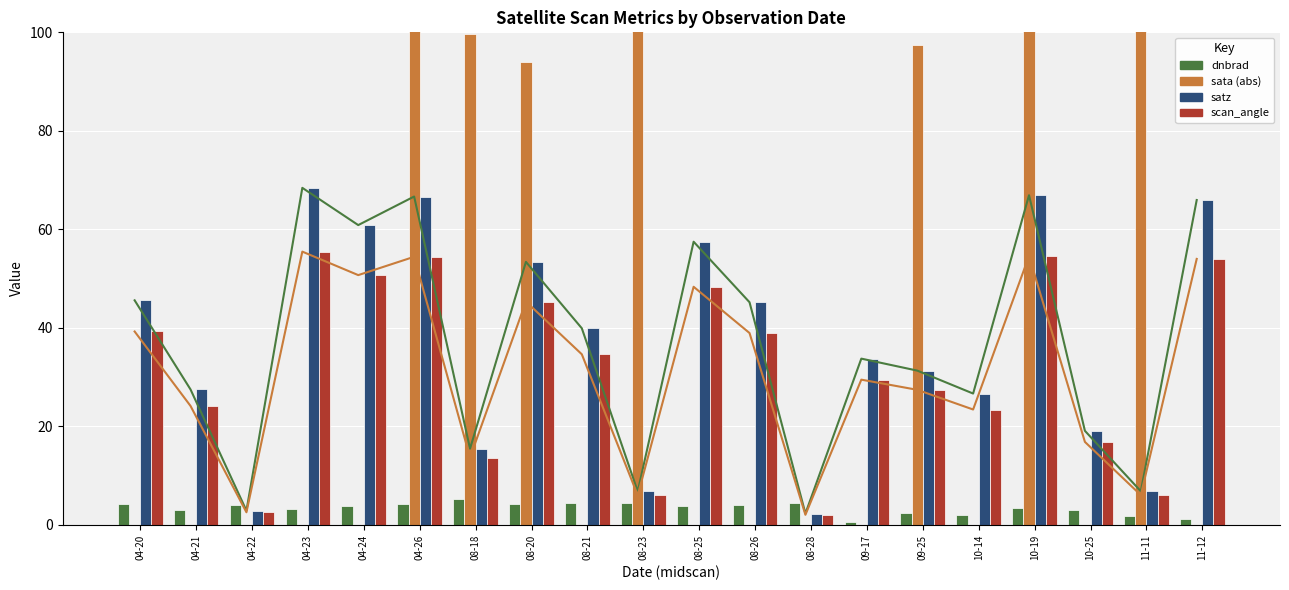

What is the label of the 8th bar from the left?

08-20